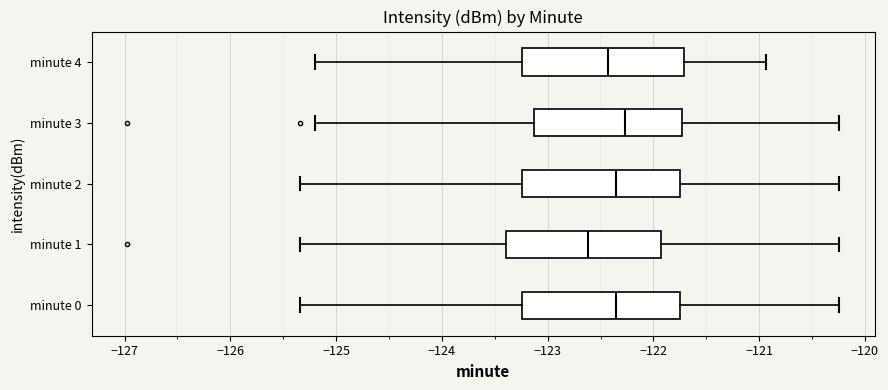

Reading bottom to top, transcribe this box plot: for each box, give where its median line is, the range the box spans, and where its two whiskers end, as read against the x-axis. The values are not printed on the chart, so give them approximately, as read against the axis.

minute 0: median -122.4, box -123.2 to -121.8, whiskers -125.3 to -120.2
minute 1: median -122.6, box -123.4 to -121.9, whiskers -125.3 to -120.2
minute 2: median -122.4, box -123.2 to -121.8, whiskers -125.3 to -120.2
minute 3: median -122.3, box -123.1 to -121.7, whiskers -125.2 to -120.2
minute 4: median -122.4, box -123.2 to -121.7, whiskers -125.2 to -120.9